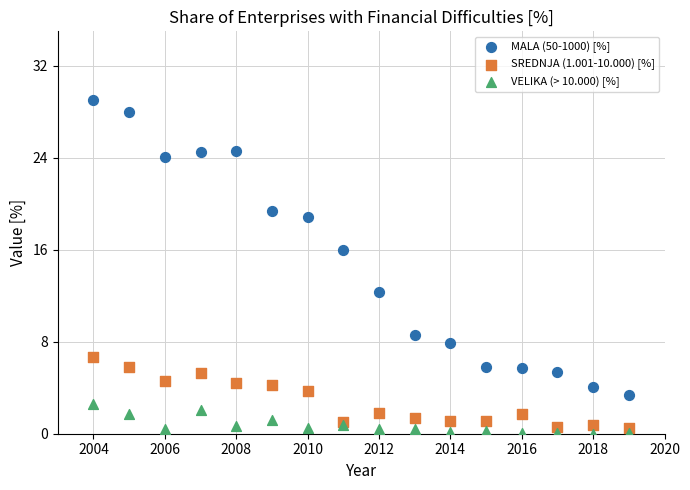

Which series has the widest spread of Y values?

MALA (50-1000) [%]